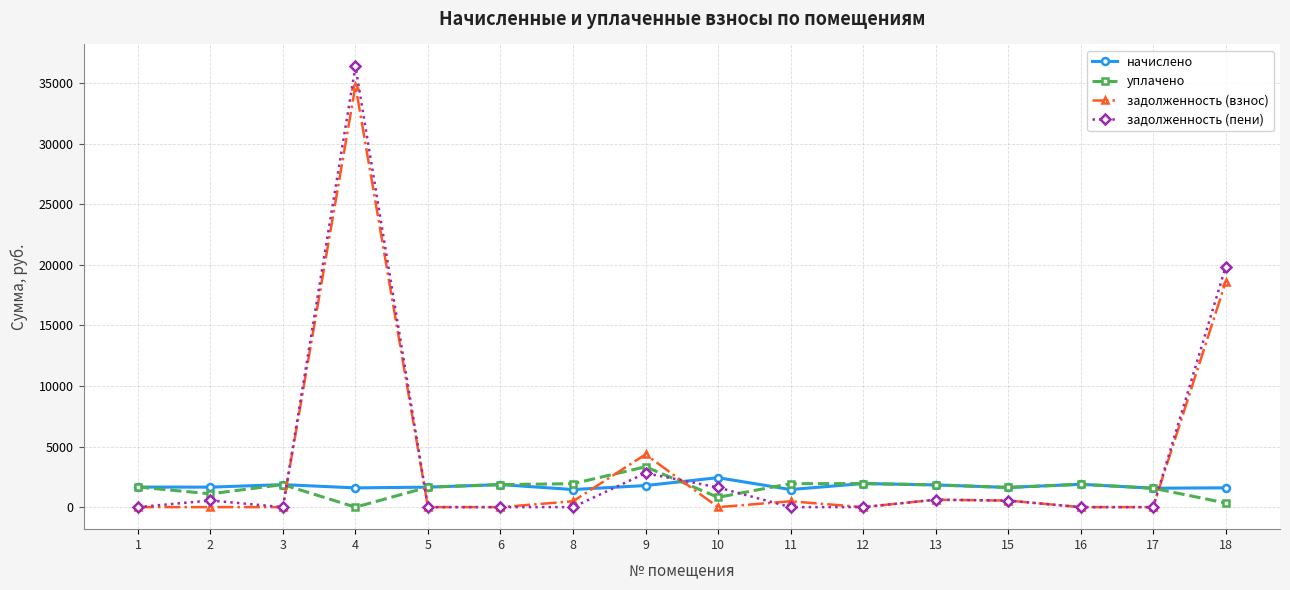

What is the greatest value displayed?

36360.7